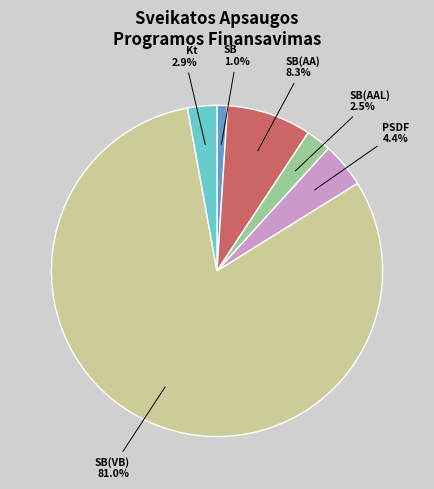

Is there any slice that represents more than half of the pie?

Yes